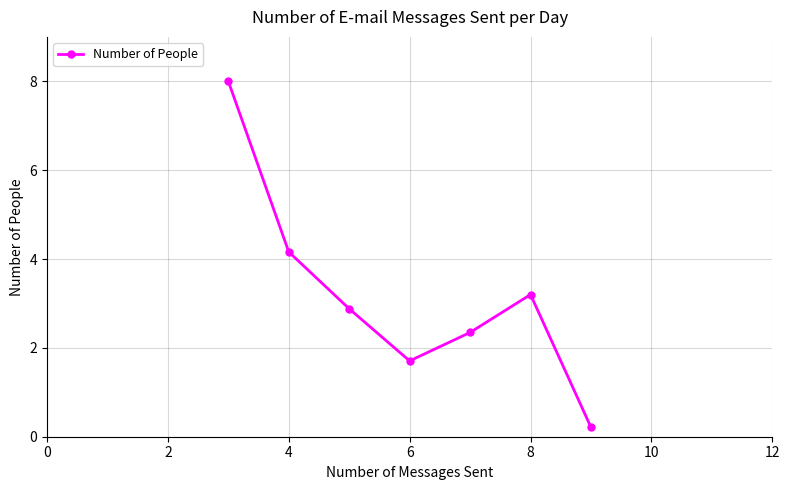

What is the sum of all values?

22.5